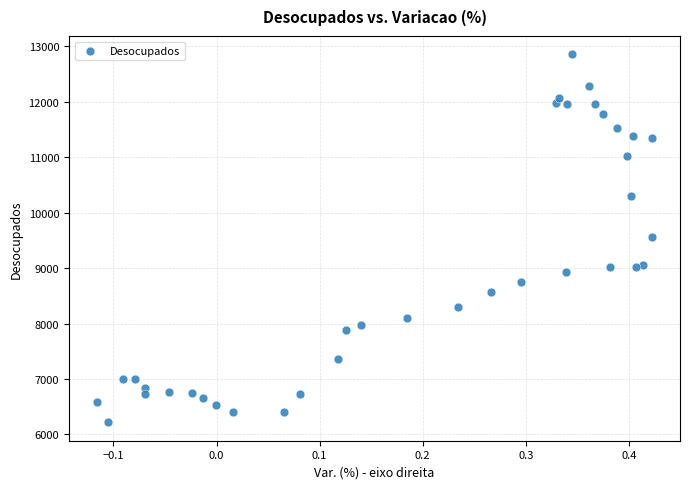

What is the range of Y values (max minus min)?

6637